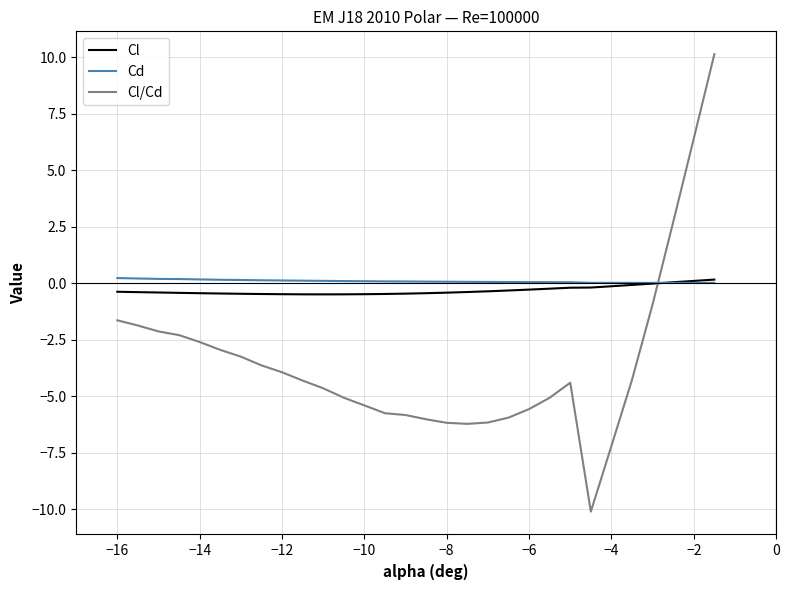

What is the difference between the maximum and minimum values in the Cd series?

0.2